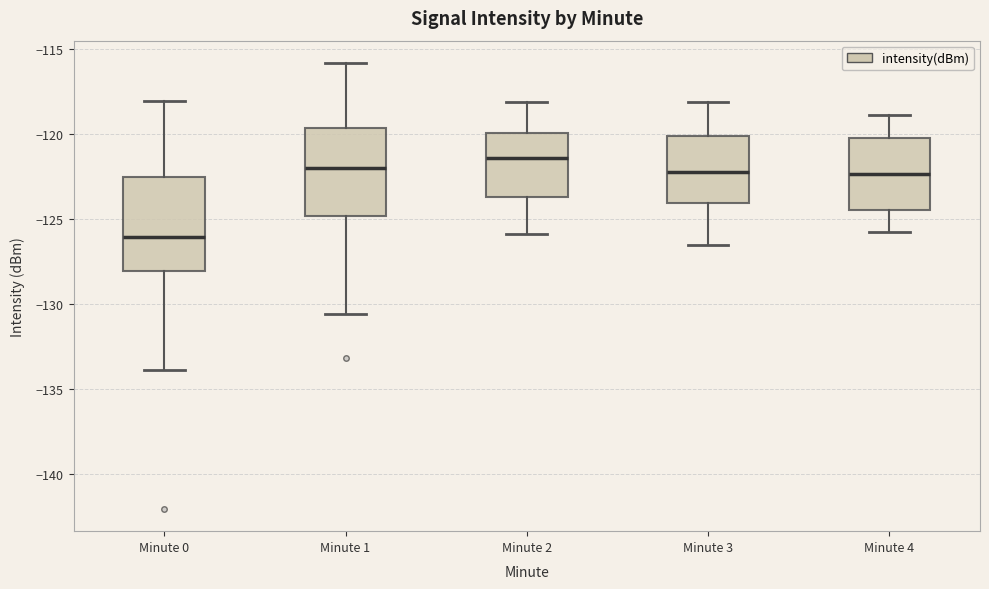

Which box's median line is the highest?

Minute 2